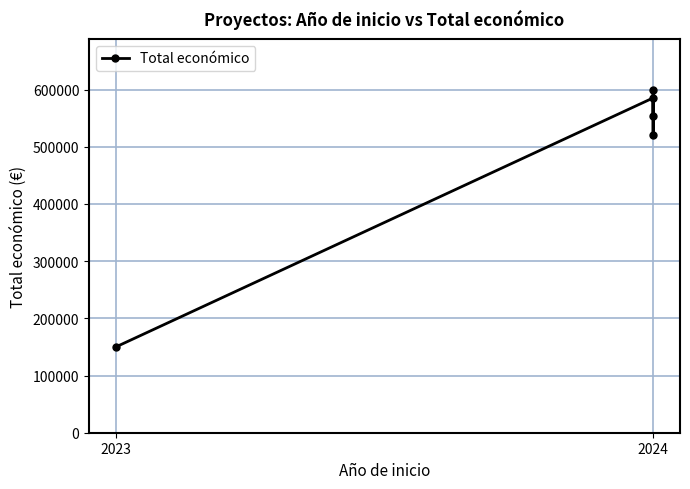

What is the change in value from 2023 to 2024?

+448597.0